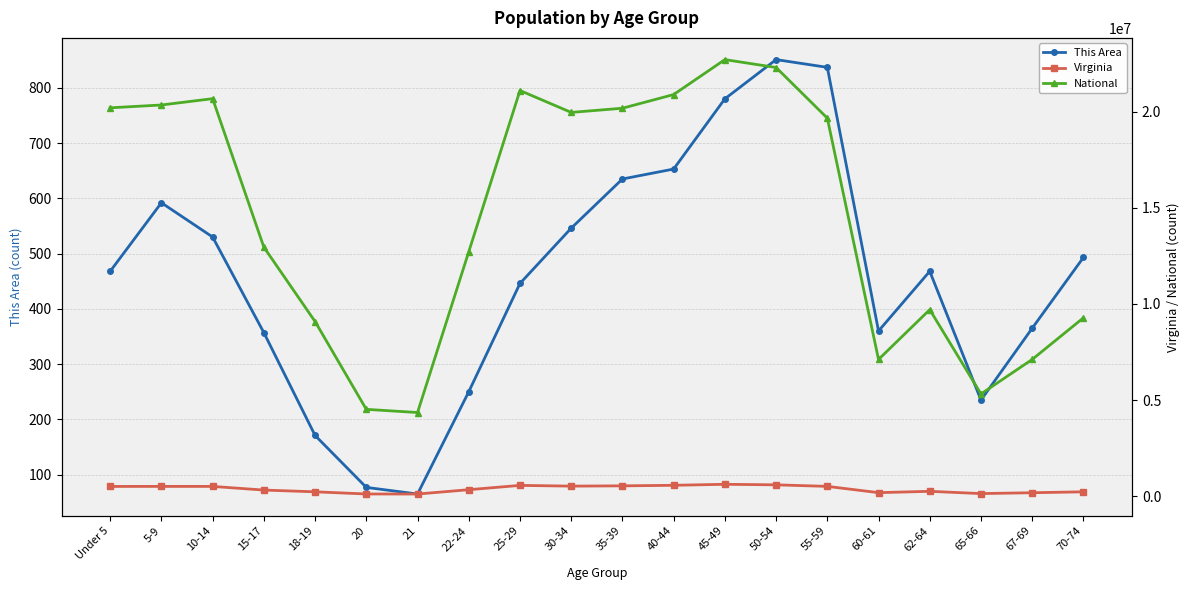

What position from the right is 62-64?

4